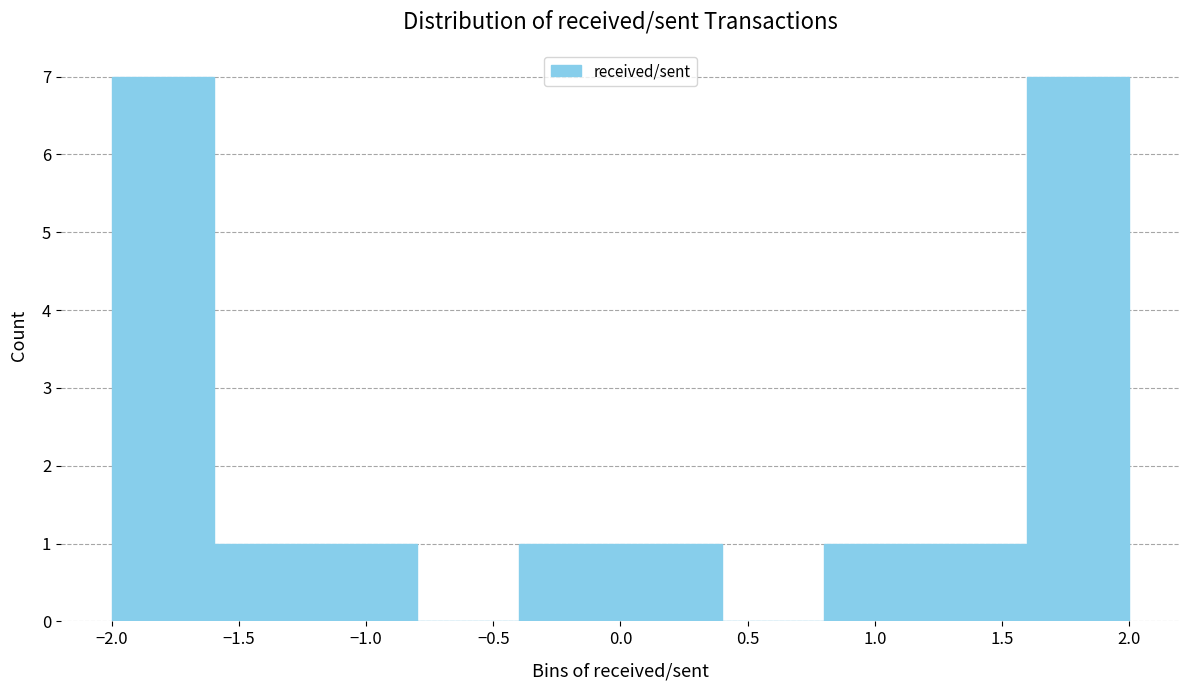

Reading left to right, list every bar in this chart as the range it spans on the x-axis followed by its height. Neither the bar edges nor the heights are printed on the chart, so give them approximately, as read against the axes.

-2.0 to -1.6: 7
-1.6 to -1.2: 1
-1.2 to -0.8: 1
-0.8 to -0.4: 0
-0.4 to 0.0: 1
0.0 to 0.4: 1
0.4 to 0.8: 0
0.8 to 1.2: 1
1.2 to 1.6: 1
1.6 to 2.0: 7